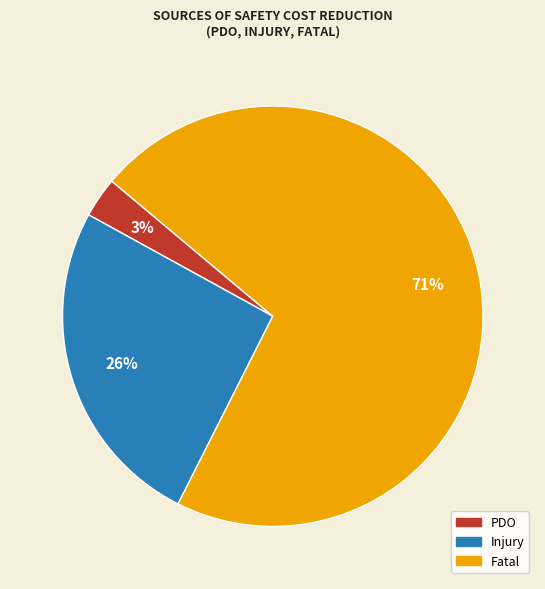

To the nearest percent, what is the average slice percentage?

33%